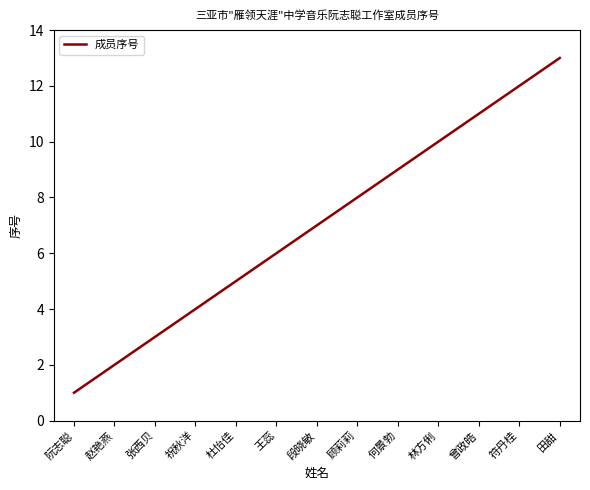

Is this an area chart (filled region under the line)?

No